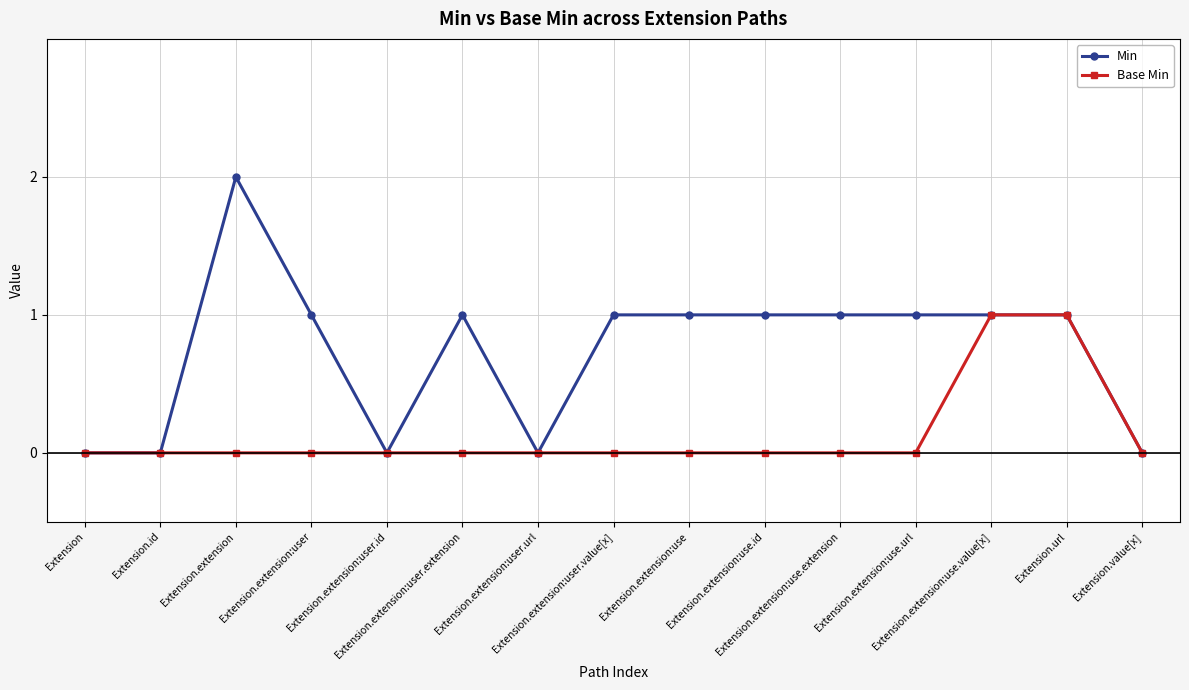

Which series has the largest total across all categories?

Min